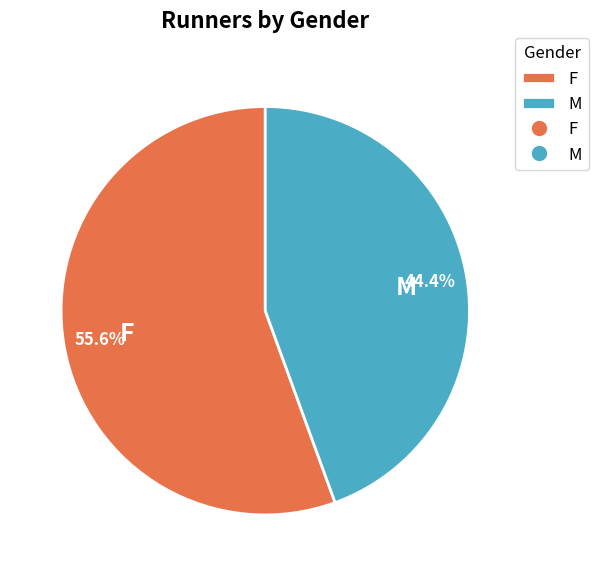

Which has a higher value, F or M?

F